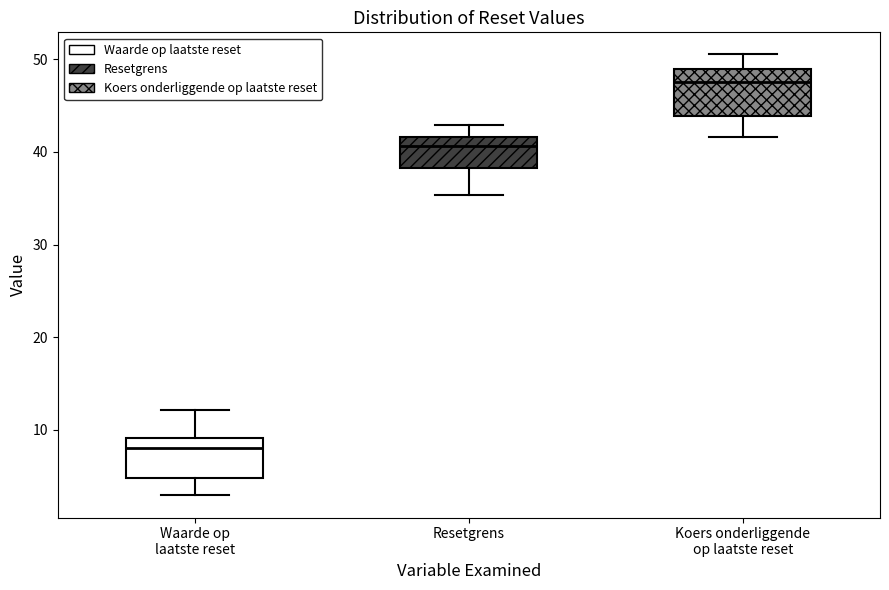

Reading left to right, transcribe this box plot: for each box, give where its median line is, the range the box spans, and where its two whiskers end, as read against the y-axis. The values are not printed on the chart, so give them approximately, as read against the axis.

Waarde op laatste reset: median 8, box 5 to 9, whiskers 3 to 12
Resetgrens: median 41, box 38 to 42, whiskers 35 to 43
Koers onderliggende op laatste reset: median 48, box 44 to 49, whiskers 42 to 51